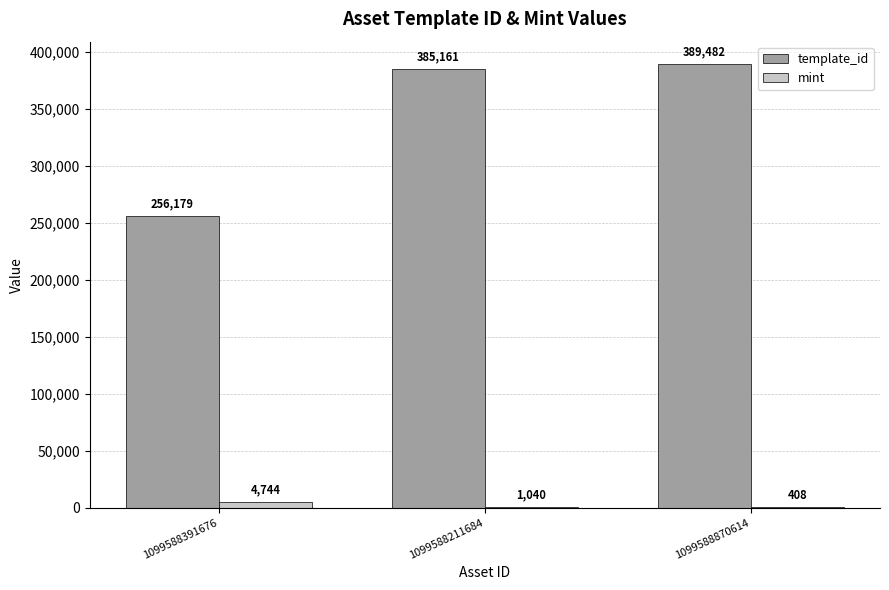

What is the sum of the template_id values at 1099588870614 and 1099588391676?

645661